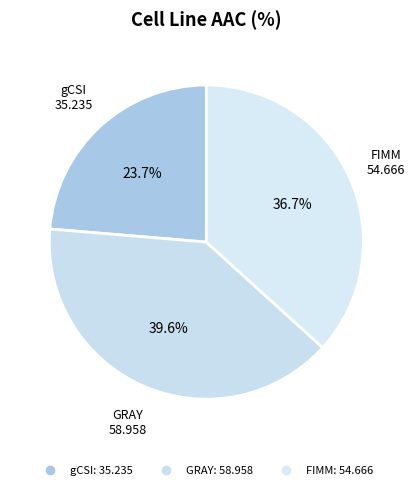

How many slices are in this pie chart?

3